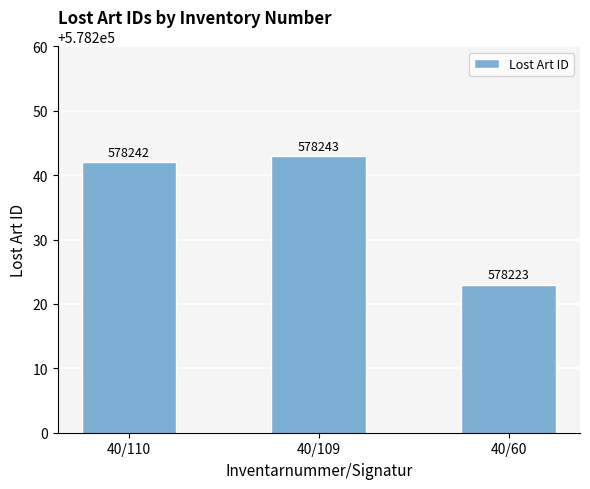

What is the minimum value shown in the chart?

578223